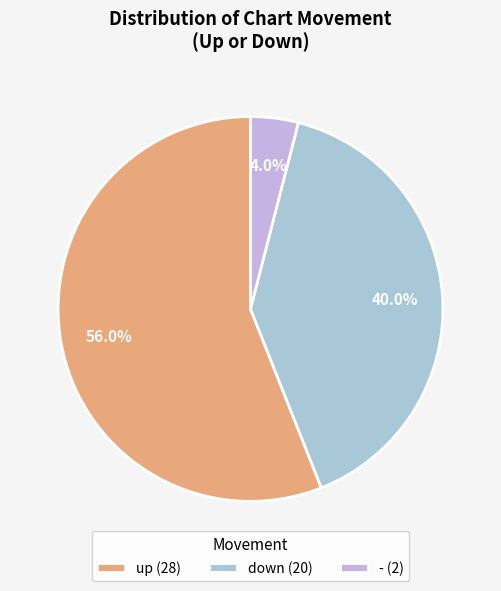

Does - represent more than half of the total?

No